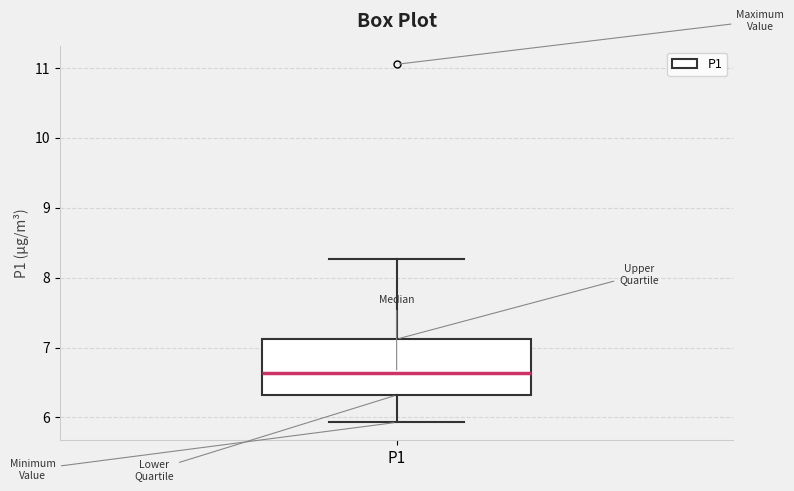

Read this box plot against the y-axis: the position of the median line, the range covered by the box, and the ends of both whiskers. The values are not printed on the chart, so give them approximately, as read against the axis.

median 6.6, box 6.3 to 7.1, whiskers 5.9 to 8.3